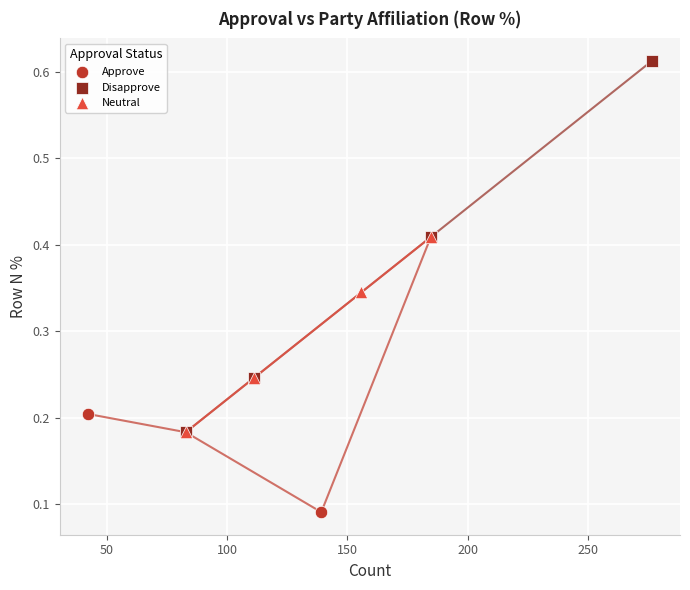

What are all the series names shown in the legend?

Approve, Disapprove, Neutral